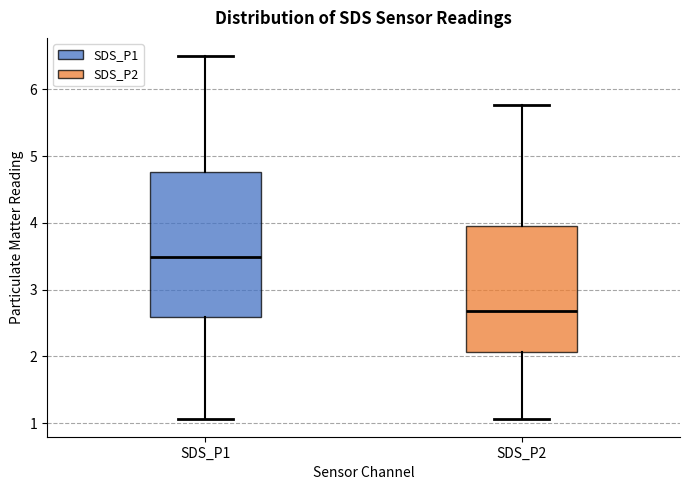

Reading left to right, read every box against the y-axis: the position of its median line, the range the box covers, and the ends of its whiskers. The values are not printed on the chart, so give them approximately, as read against the axis.

SDS_P1: median 3.5, box 2.6 to 4.8, whiskers 1.1 to 6.5
SDS_P2: median 2.7, box 2.1 to 4.0, whiskers 1.1 to 5.8